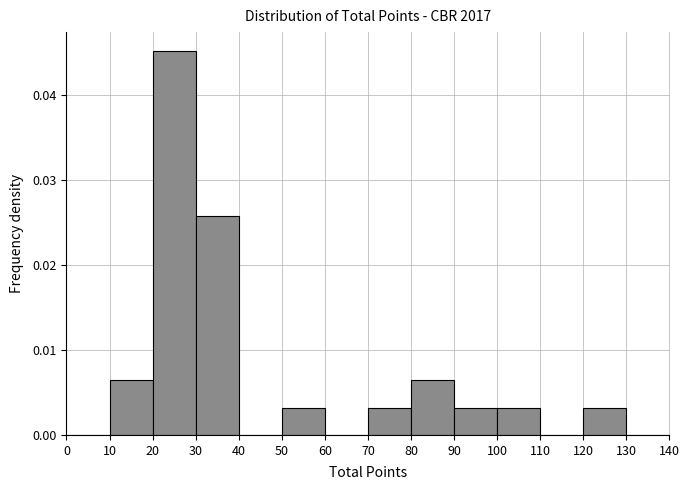

Which range on the x-axis has the tallest bar?

20 to 30